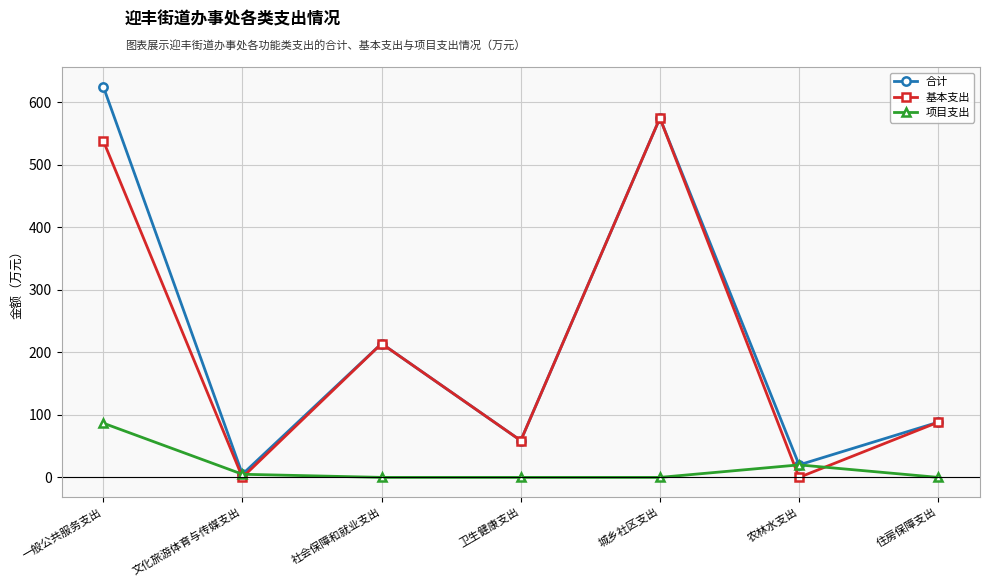

True or false: 合计 has a value of 214.0 at 社会保障和就业支出.

True